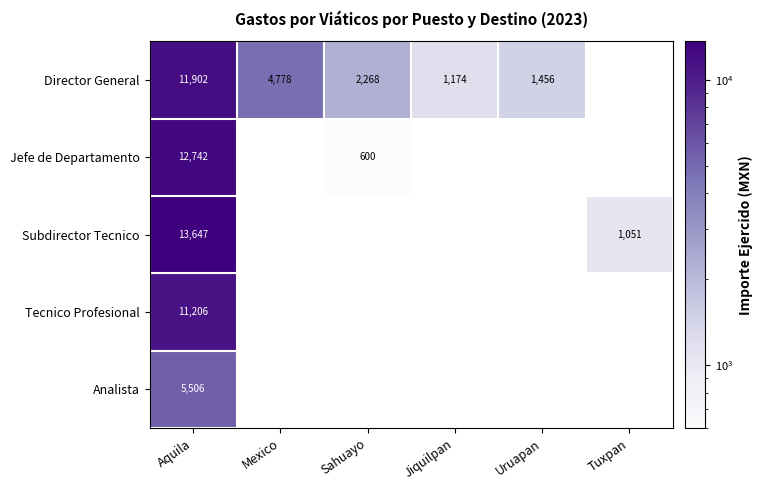

Rank the series at Aquila from lowest to highest value.

Analista, Tecnico Profesional, Director General, Jefe de Departamento, Subdirector Tecnico